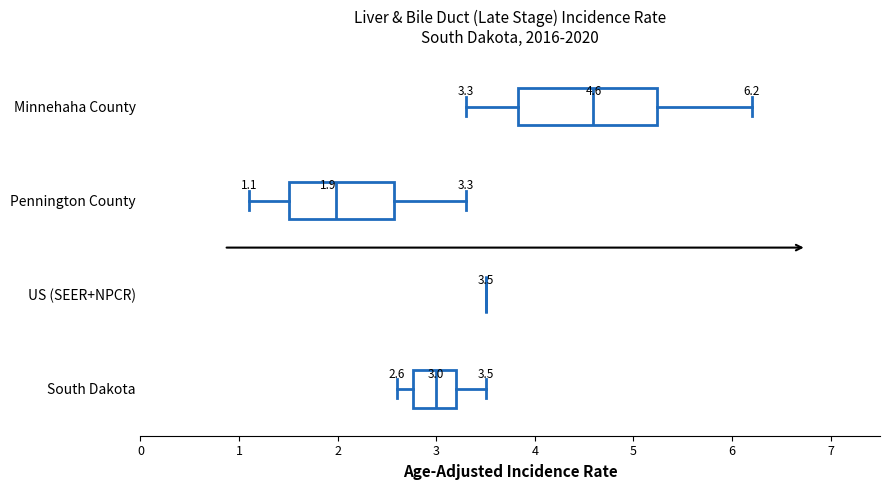

Which box is the widest, from its left edge to its right edge?

Minnehaha County